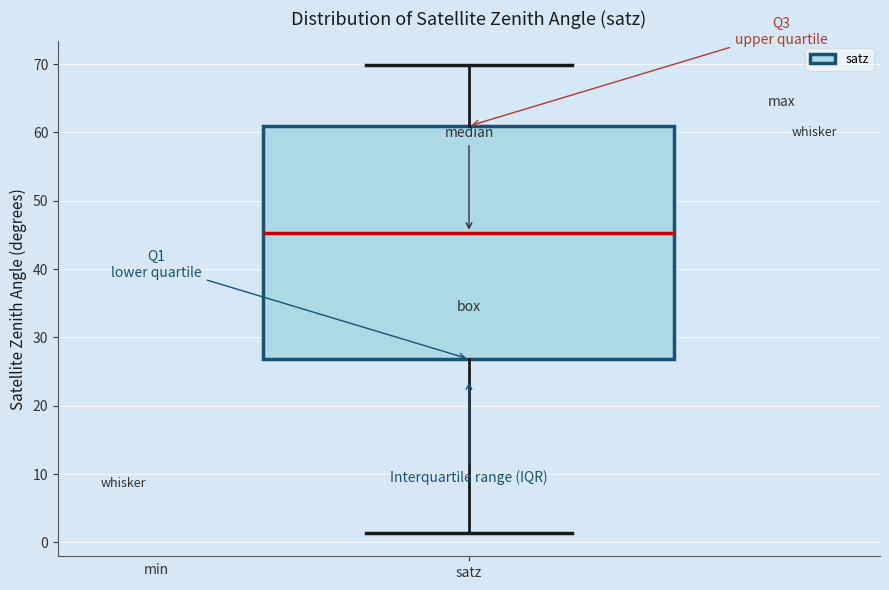

Where is the lower edge of the box for satz on the y-axis? The values are not printed on the chart, so give them approximately, as read against the axis.

27